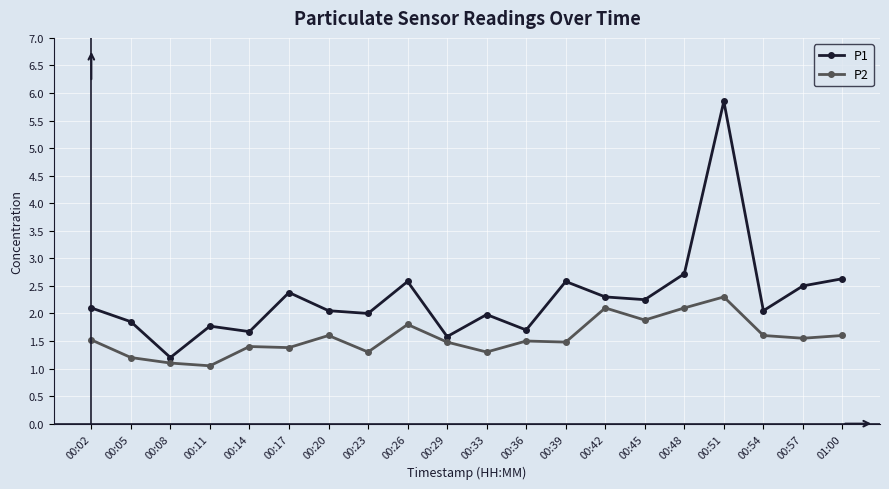

Which label corresponds to the largest value in the chart?

00:51